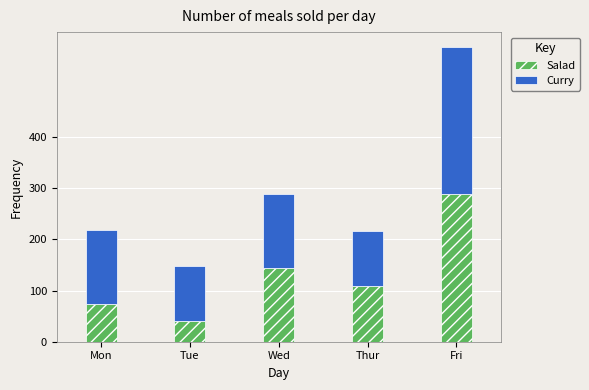

Rank the categories by Salad value from lowest to highest.

Tue, Mon, Thur, Wed, Fri